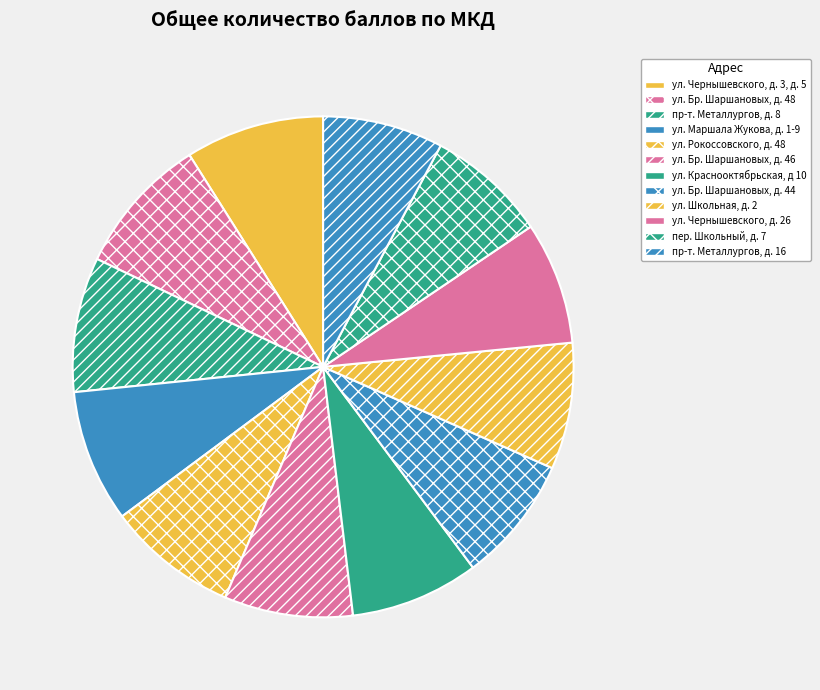

To the nearest percent, what percentage of the pie is ул. Бр. Шаршановых, д. 44?

8%